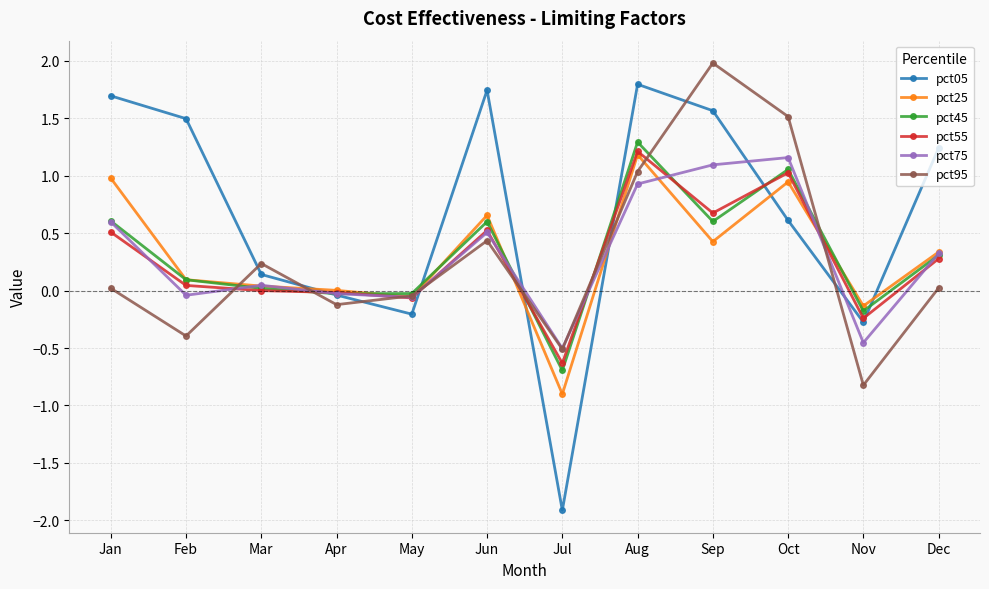

What is the difference between the maximum and second lowest values in the pct75 series?

1.6